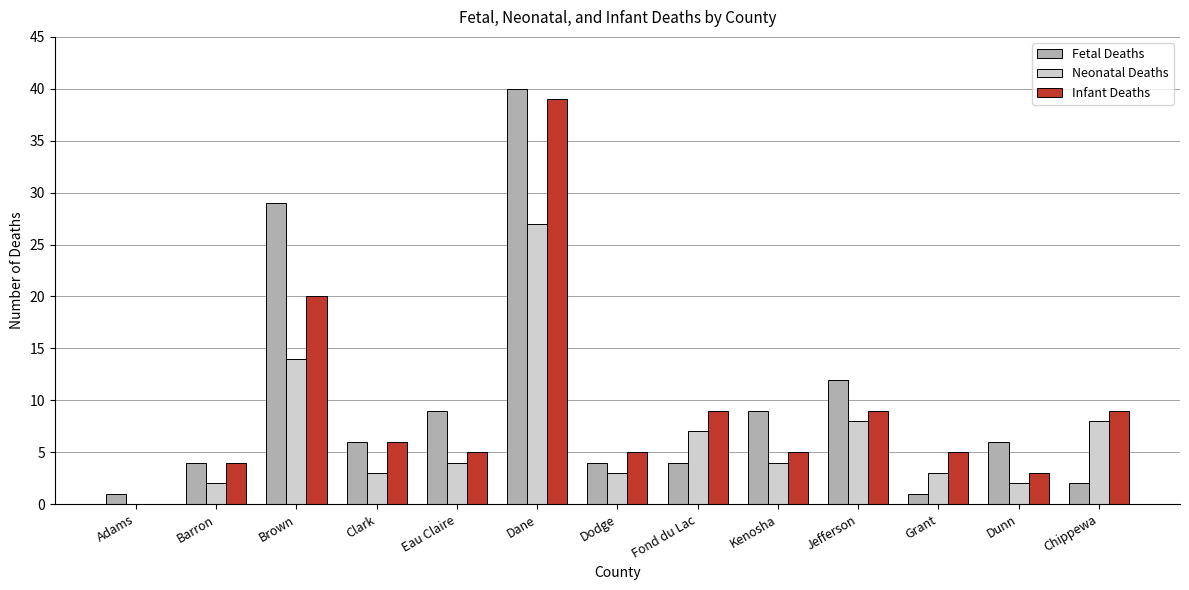

What is the total value across all series at Dunn?

11